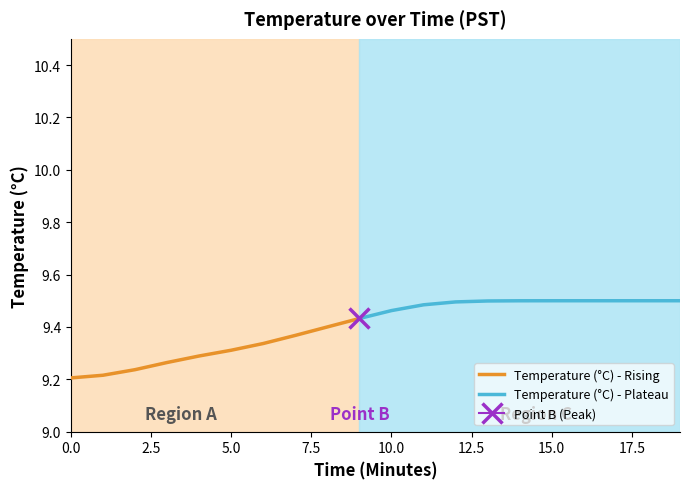

What is the value of the 16th point from the left?

9.5